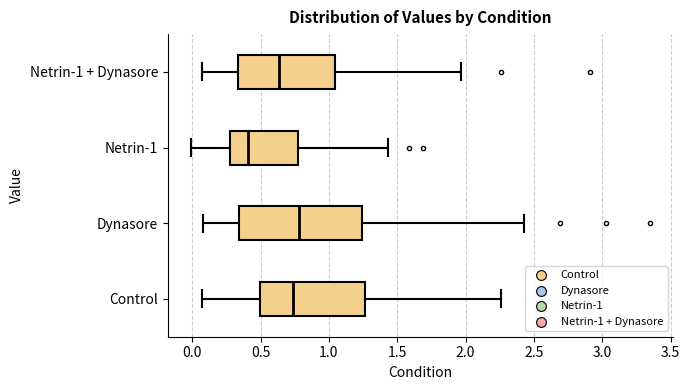

Which box has the furthest to the left median line?

Netrin-1